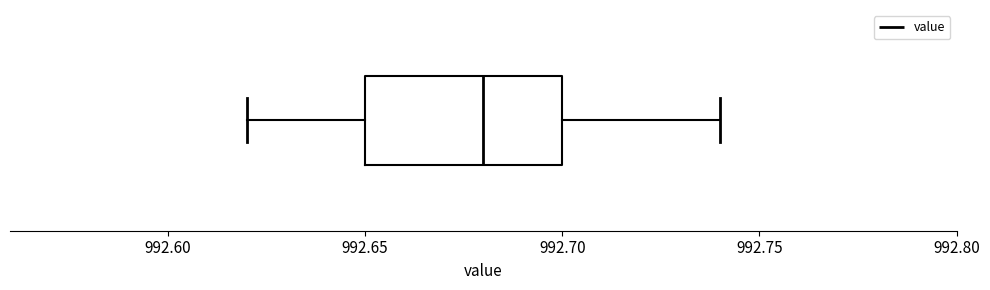

Transcribe this box plot: give where the median line is, the range the box spans, and where the two whiskers end, as read against the x-axis. The values are not printed on the chart, so give them approximately, as read against the axis.

median 992.68, box 992.65 to 992.70, whiskers 992.62 to 992.74